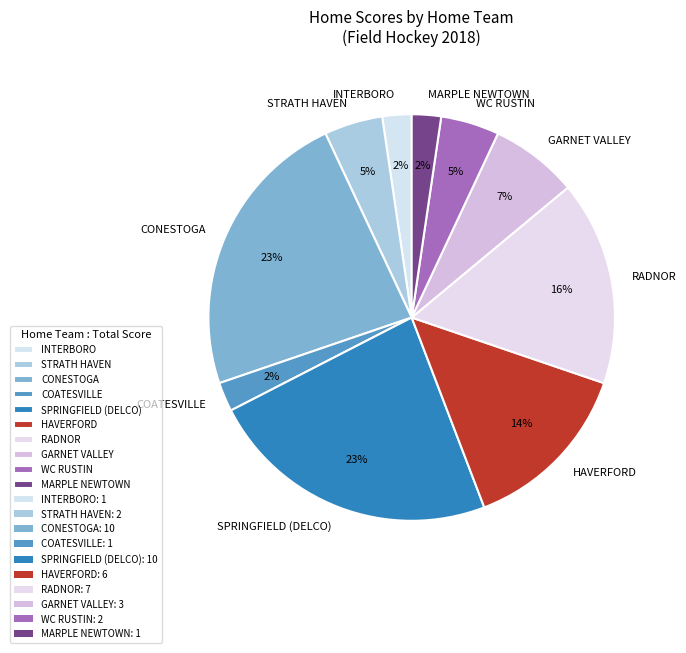

Which has a higher value, HAVERFORD or STRATH HAVEN?

HAVERFORD